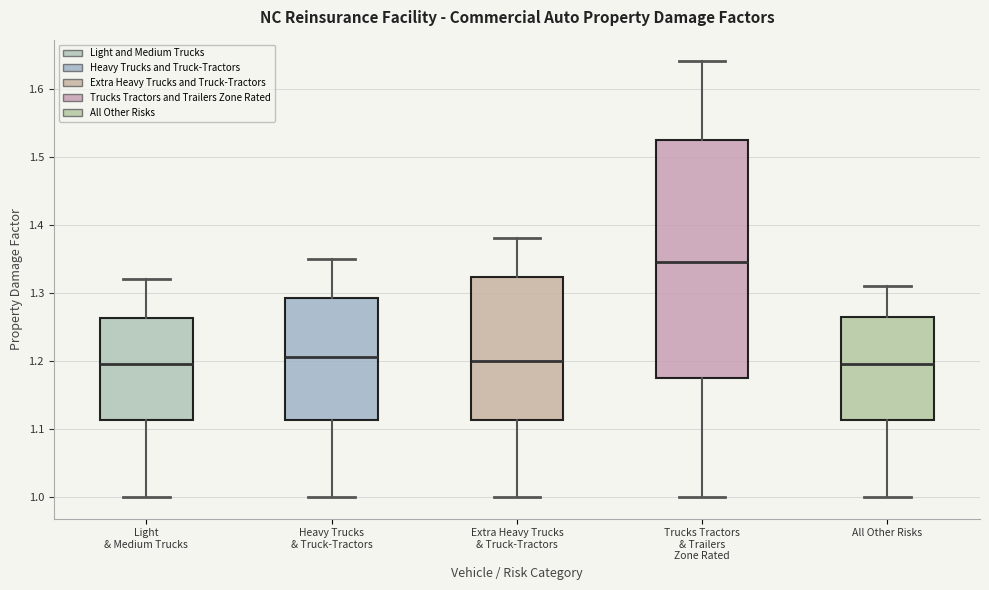

Which box has the highest median line?

Trucks Tractors & Trailers Zone Rated